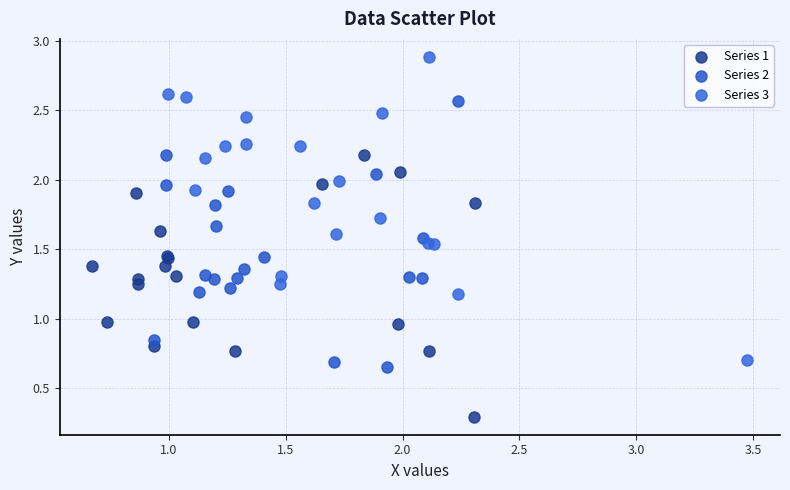

Which series contains the highest Y value?

Series 3